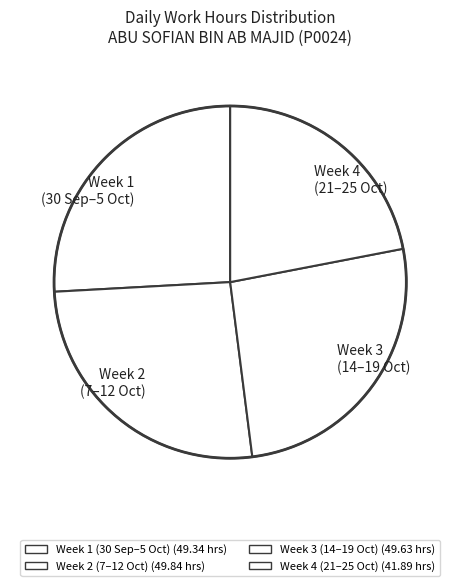

True or false: Week 2 (7–12 Oct) accounts for 26% of the total.

True